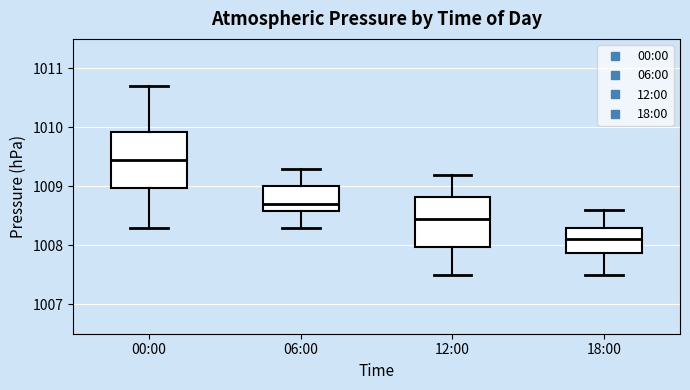

Where is the lower edge of the box for 06:00 on the y-axis? The values are not printed on the chart, so give them approximately, as read against the axis.

1008.6